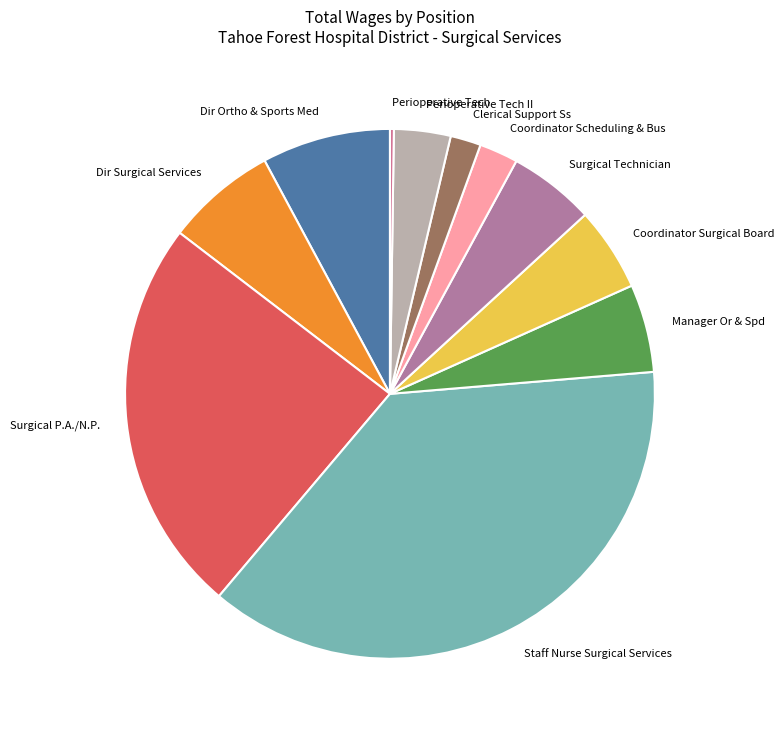

What is the largest slice in the pie chart?

Staff Nurse Surgical Services